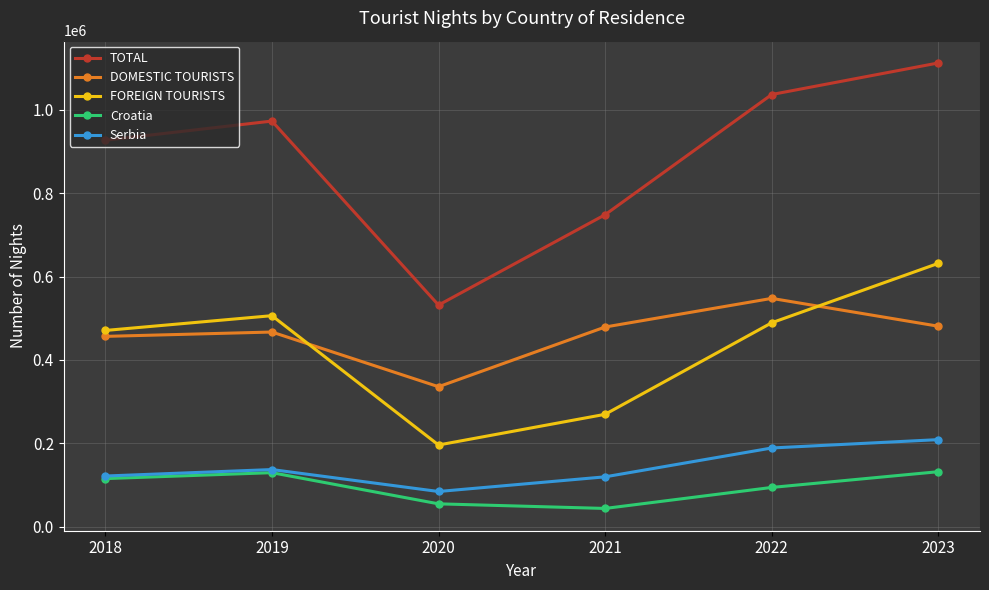

What is the difference between the second highest and second lowest values in the FOREIGN TOURISTS series?

236595